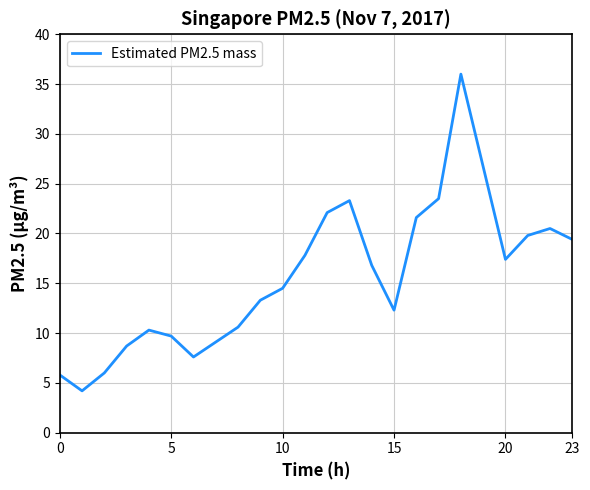

What is the smallest value displayed?

4.2